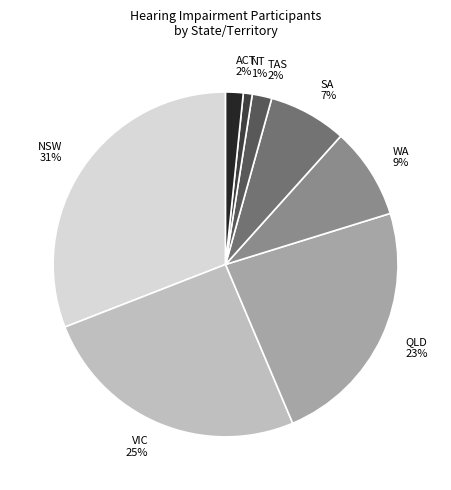

To the nearest percent, what is the average slice percentage?

12%